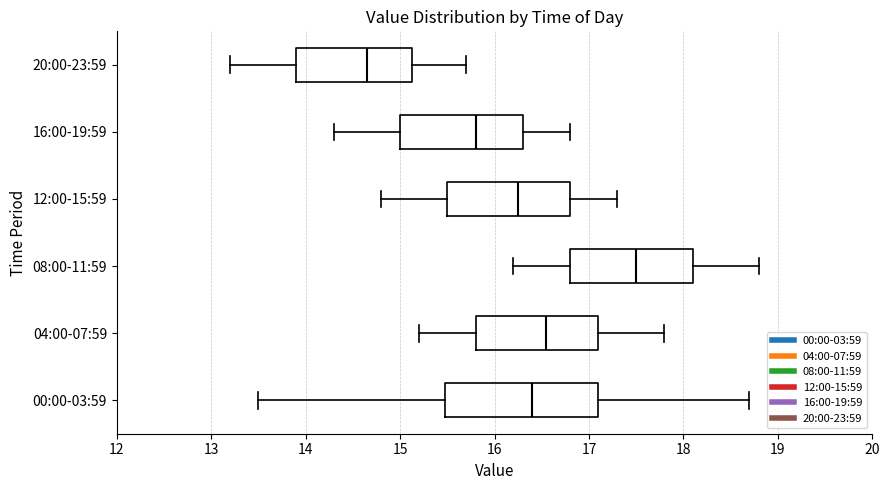

Reading bottom to top, transcribe this box plot: for each box, give where its median line is, the range the box spans, and where its two whiskers end, as read against the x-axis. The values are not printed on the chart, so give them approximately, as read against the axis.

00:00-03:59: median 16.4, box 15.5 to 17.1, whiskers 13.5 to 18.7
04:00-07:59: median 16.6, box 15.8 to 17.1, whiskers 15.2 to 17.8
08:00-11:59: median 17.5, box 16.8 to 18.1, whiskers 16.2 to 18.8
12:00-15:59: median 16.3, box 15.5 to 16.8, whiskers 14.8 to 17.3
16:00-19:59: median 15.8, box 15.0 to 16.3, whiskers 14.3 to 16.8
20:00-23:59: median 14.7, box 13.9 to 15.1, whiskers 13.2 to 15.7